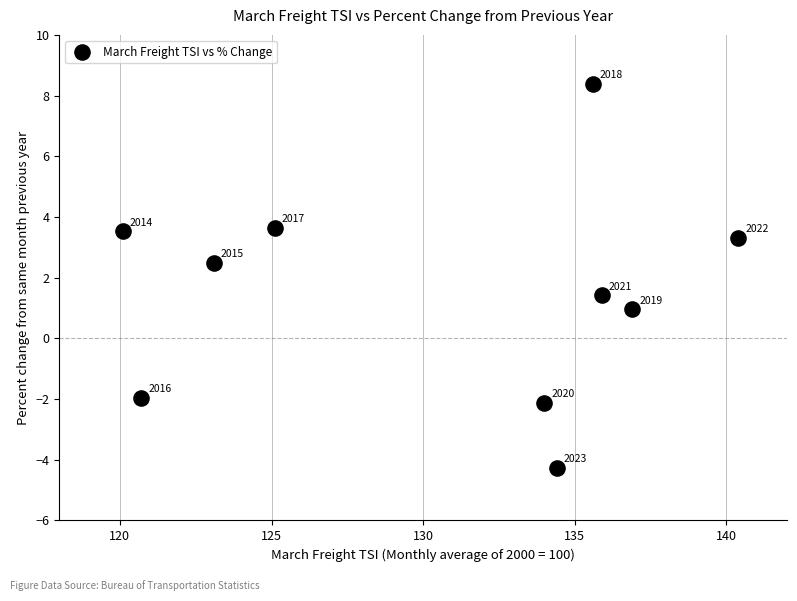

What is the range of Y values (max minus min)?

12.7